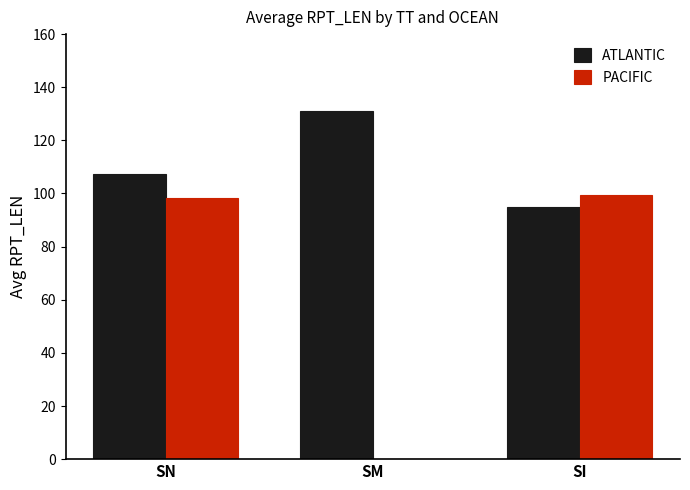

Is it true that ATLANTIC equals 95.0 at SI?

True